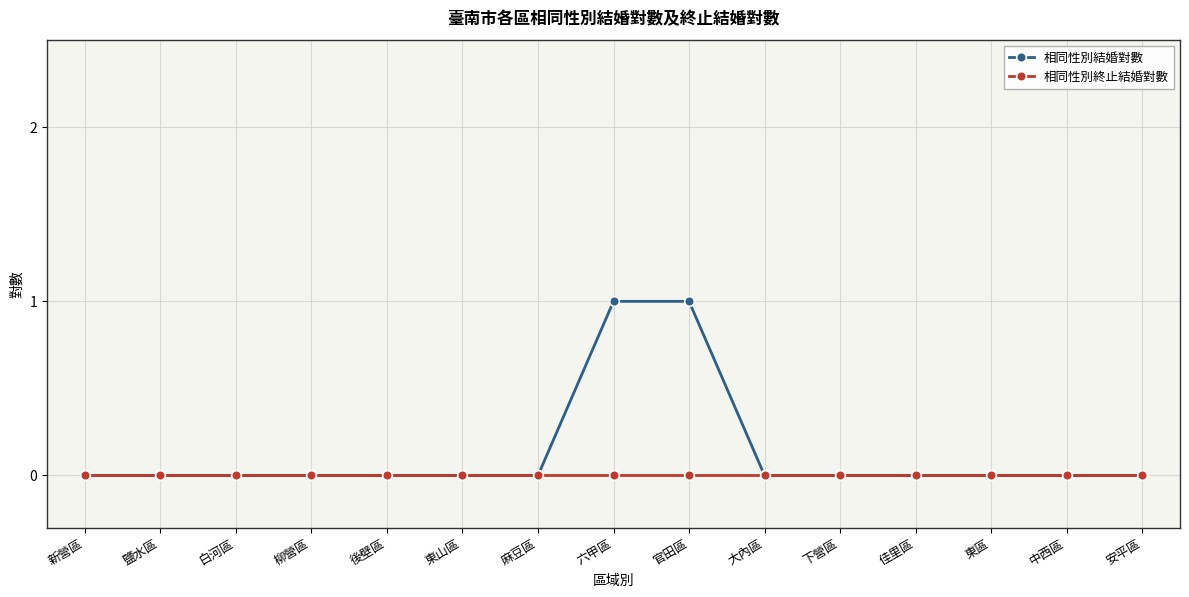

What are all the series names shown in the legend?

相同性別結婚對數, 相同性別終止結婚對數